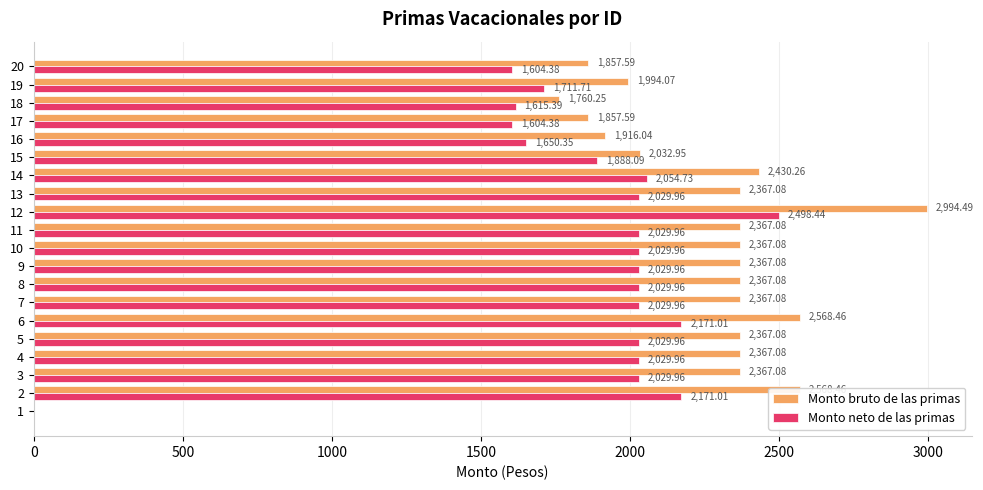

Which series changed the most between 6 and 9?

Monto bruto de las primas